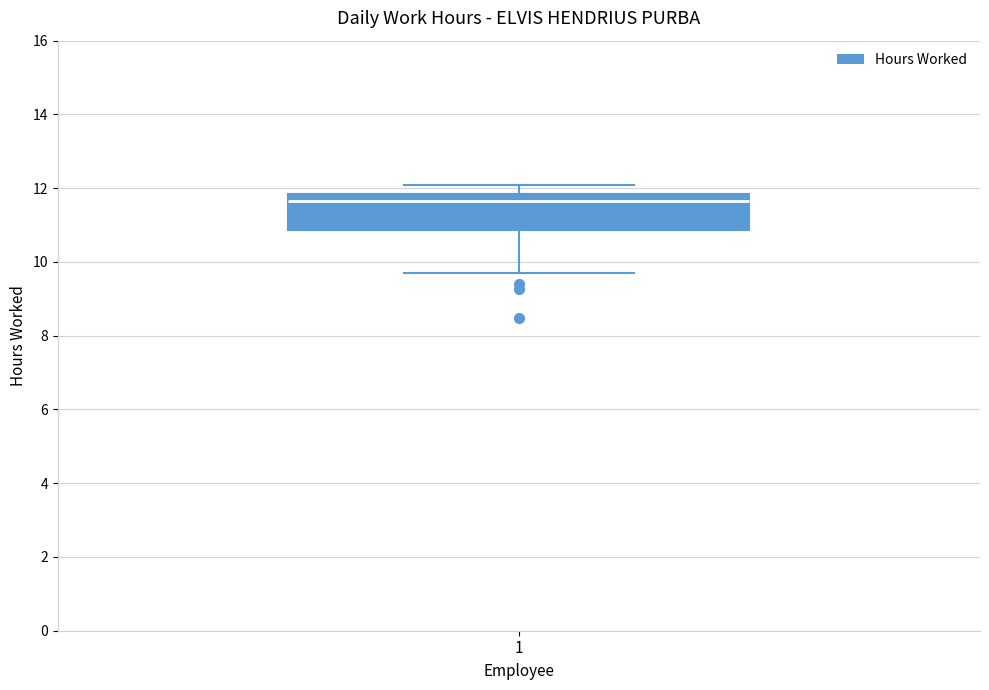

Where does the lower whisker of the box at x = 1 end on the y-axis? The values are not printed on the chart, so give them approximately, as read against the axis.

9.8